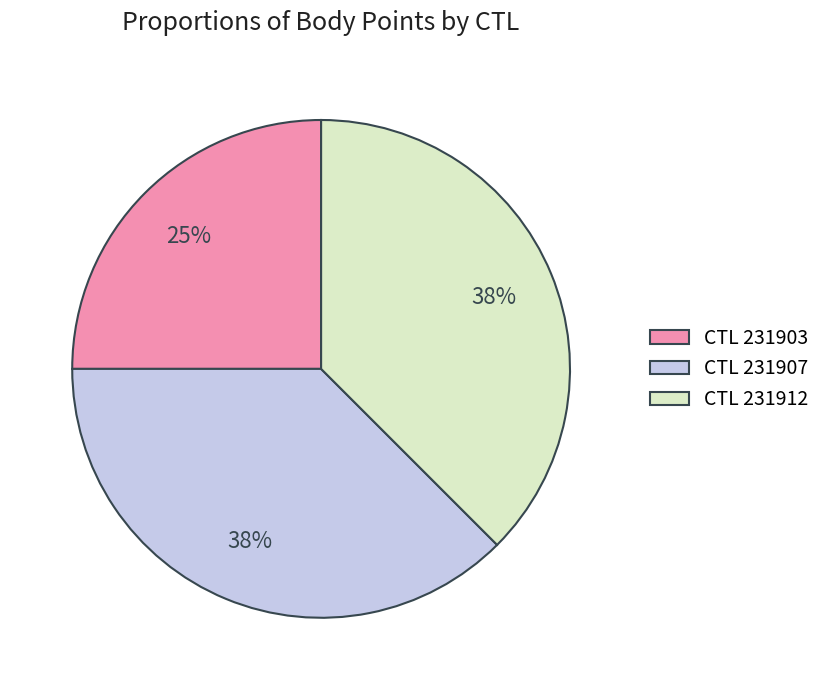

Is CTL 231907 the majority of the pie?

No